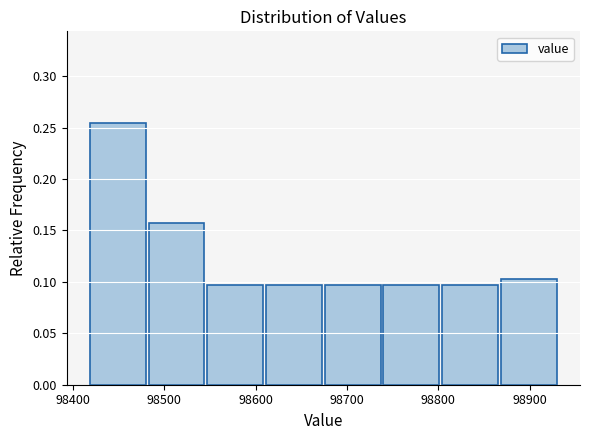

Reading left to right, transcribe this chart: for each bar, give the range it covers on the x-axis and its height. Neither the bar edges nor the heights are printed on the chart, so give them approximately, as read against the axes.

98420 to 98480: 0.255
98480 to 98550: 0.160
98550 to 98610: 0.095
98610 to 98670: 0.095
98670 to 98740: 0.095
98740 to 98800: 0.095
98800 to 98870: 0.095
98870 to 98930: 0.105